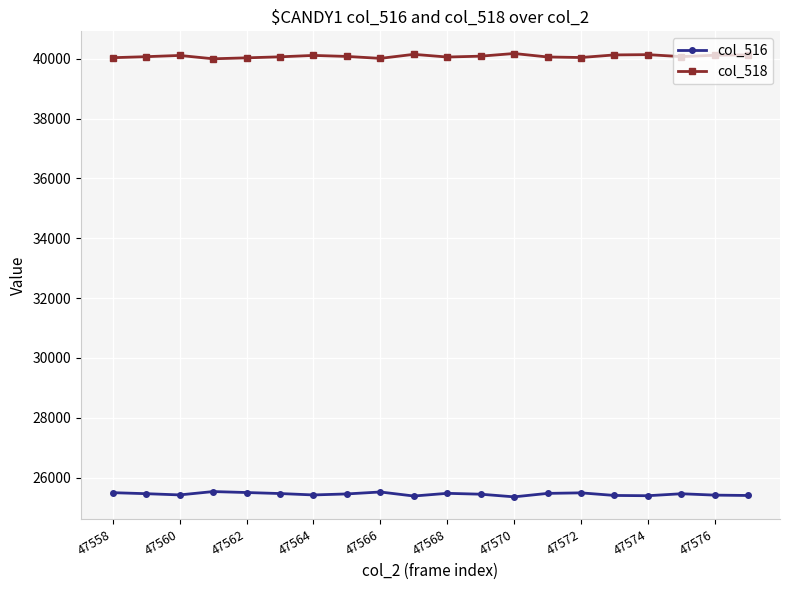

True or false: col_516 has more than 2 interior local peaks.

True